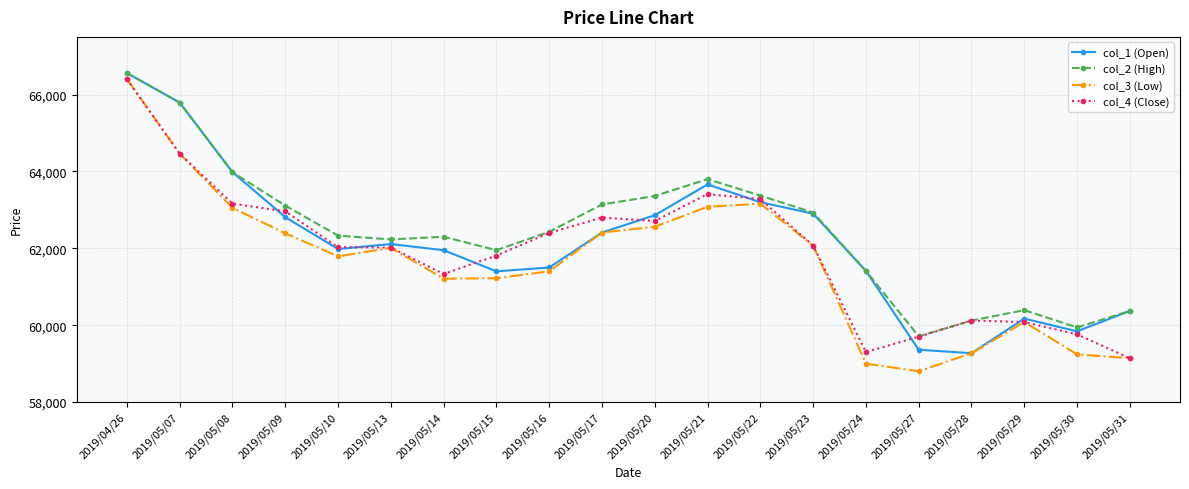

True or false: col_2 (High) has a value of 17164 at 2019/05/14.

False